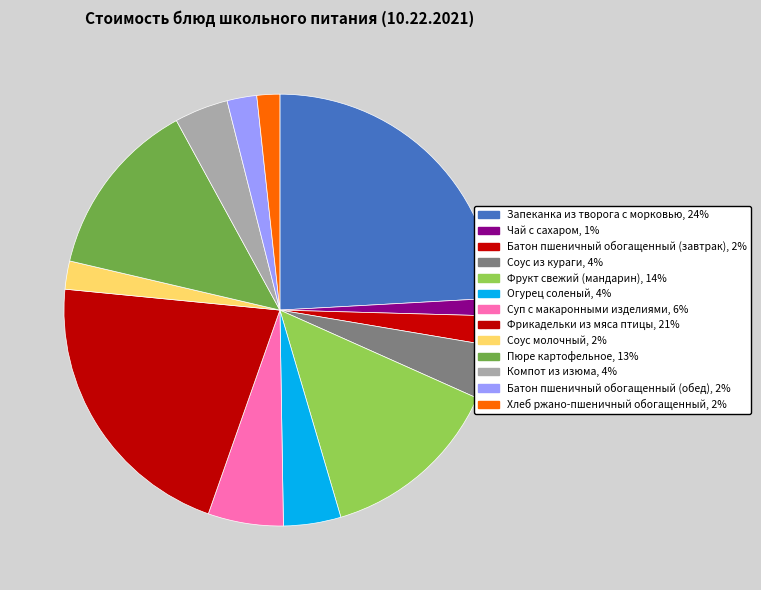

Rank the categories by value from lowest to highest.

Чай с сахаром, Хлеб ржано-пшеничный обогащенный, Соус молочный, Батон пшеничный обогащенный (завтрак), Батон пшеничный обогащенный (обед), Компот из изюма, Соус из кураги, Огурец соленый, Суп с макаронными изделиями, Пюре картофельное, Фрукт свежий (мандарин), Фрикадельки из мяса птицы, Запеканка из творога с морковью